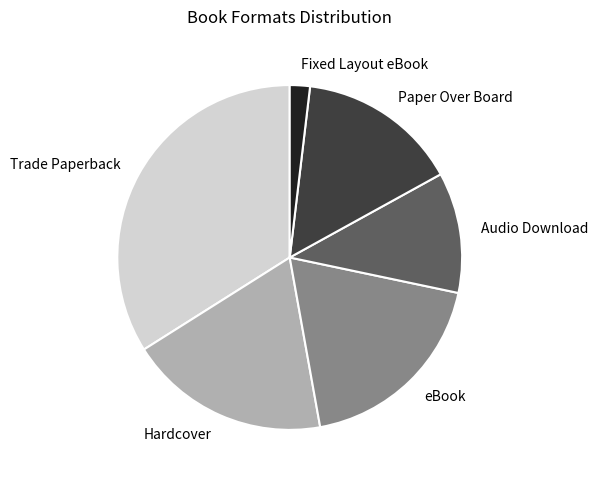

Which slice is the smallest?

Fixed Layout eBook